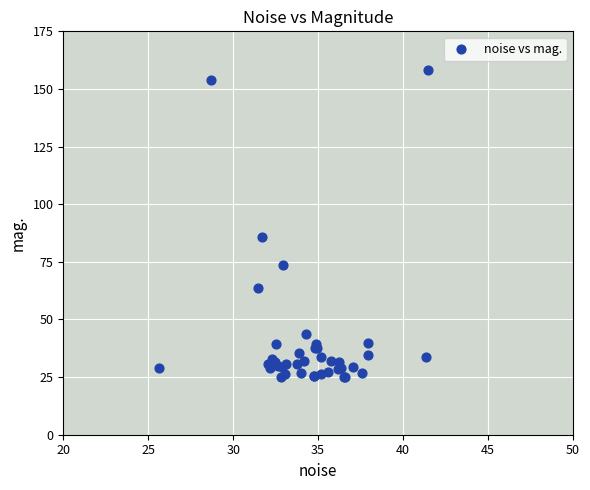

What Y value in the scatter plot is closest to 91?

85.7